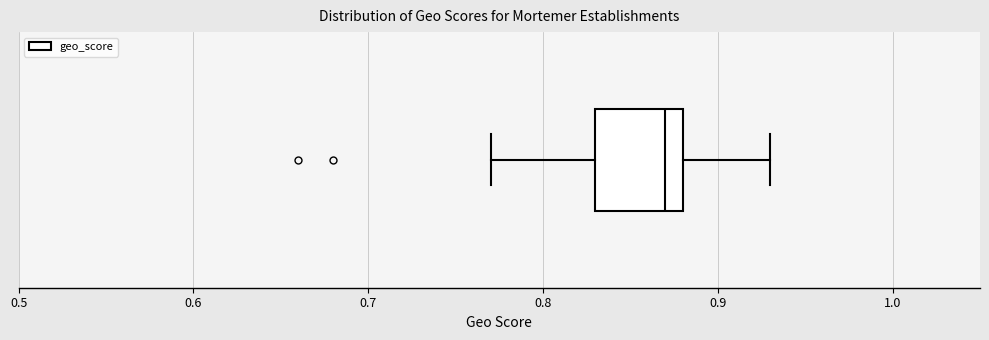

Where does the left whisker of the box end on the x-axis? The values are not printed on the chart, so give them approximately, as read against the axis.

0.77